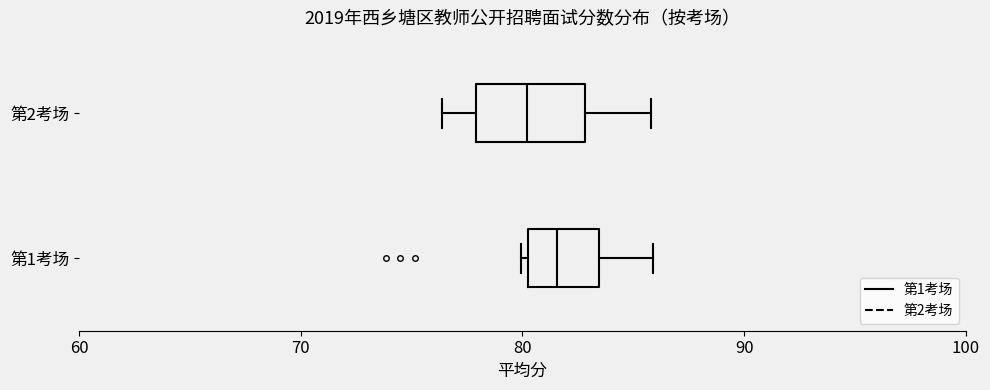

Where is the left edge of the box for 第2考场 on the x-axis? The values are not printed on the chart, so give them approximately, as read against the axis.

78